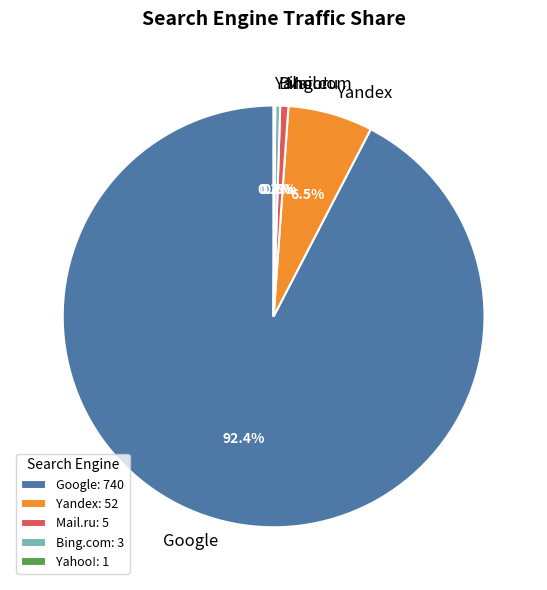

How much of the chart is everything except Yandex?

93.5%